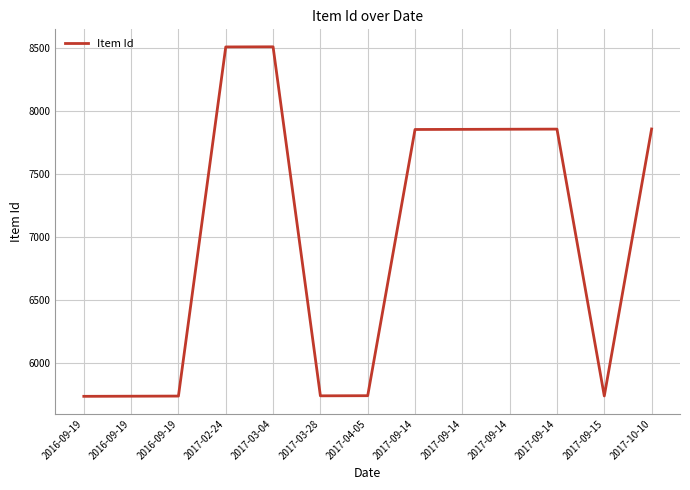

What is the ratio of the value at 2017-10-10 to the value at 2017-03-04?

0.9